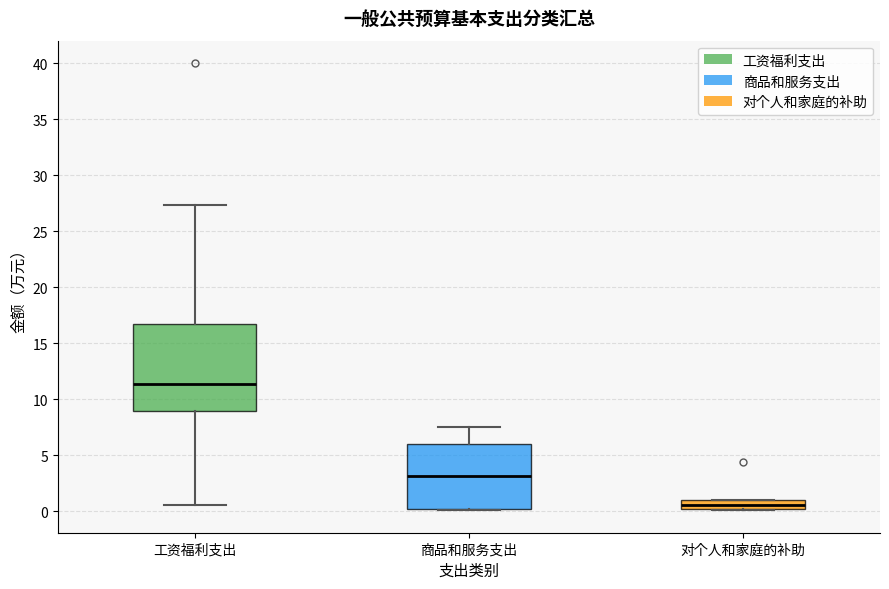

Which box has the lowest median line?

对个人和家庭的补助